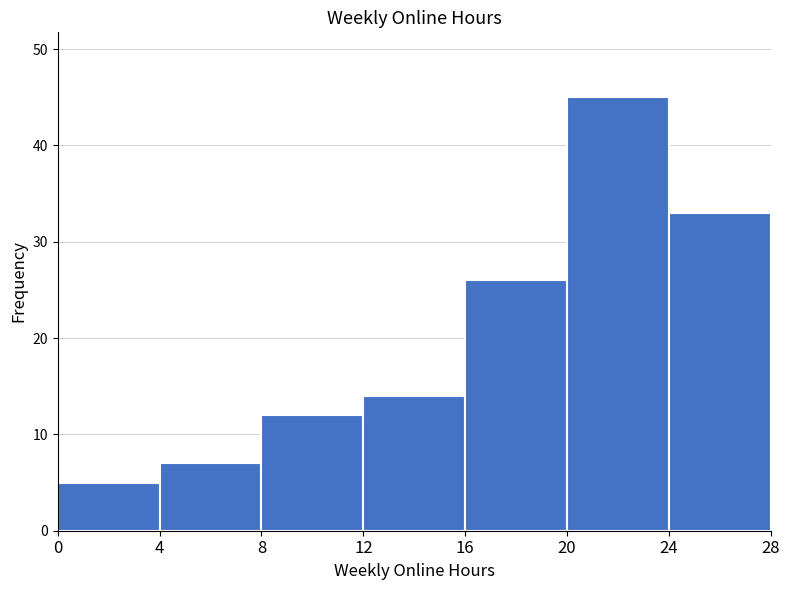

Reading left to right, transcribe this chart: for each bar, give the range it covers on the x-axis and its height. The values are not printed on the chart, so give them approximately, as read against the axis.

0 to 4: 5
4 to 8: 7
8 to 12: 12
12 to 16: 14
16 to 20: 26
20 to 24: 45
24 to 28: 33